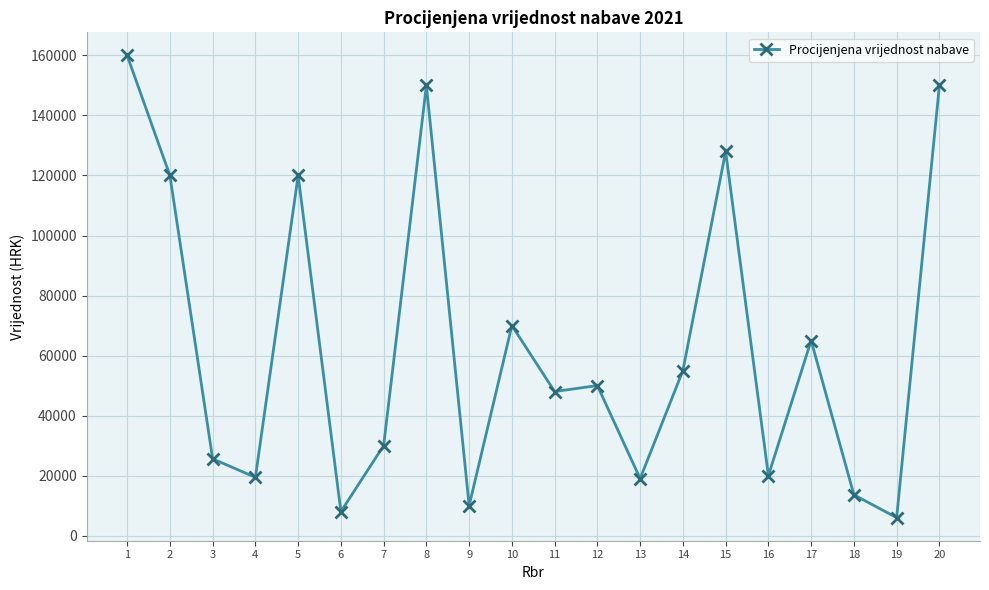

What is the smallest value displayed?

6000